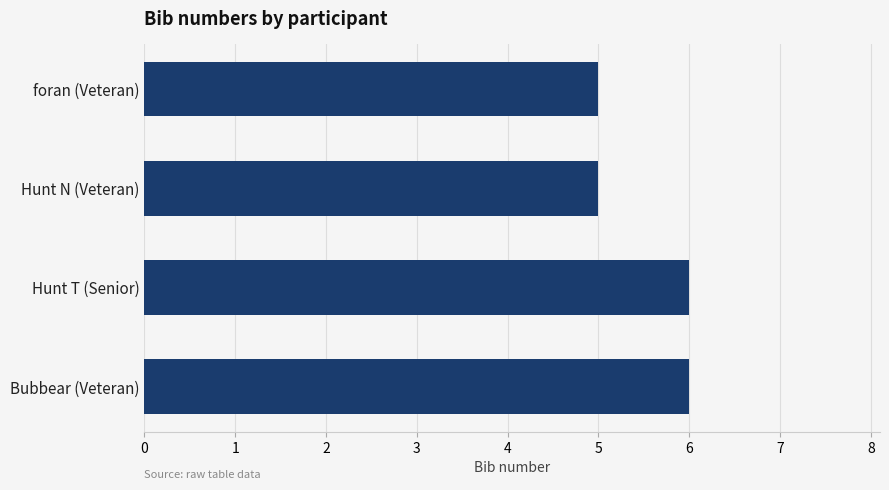

Reading top to bottom, extract all data points from this chart.

foran (Veteran)=5	Hunt N (Veteran)=5	Hunt T (Senior)=6	Bubbear (Veteran)=6